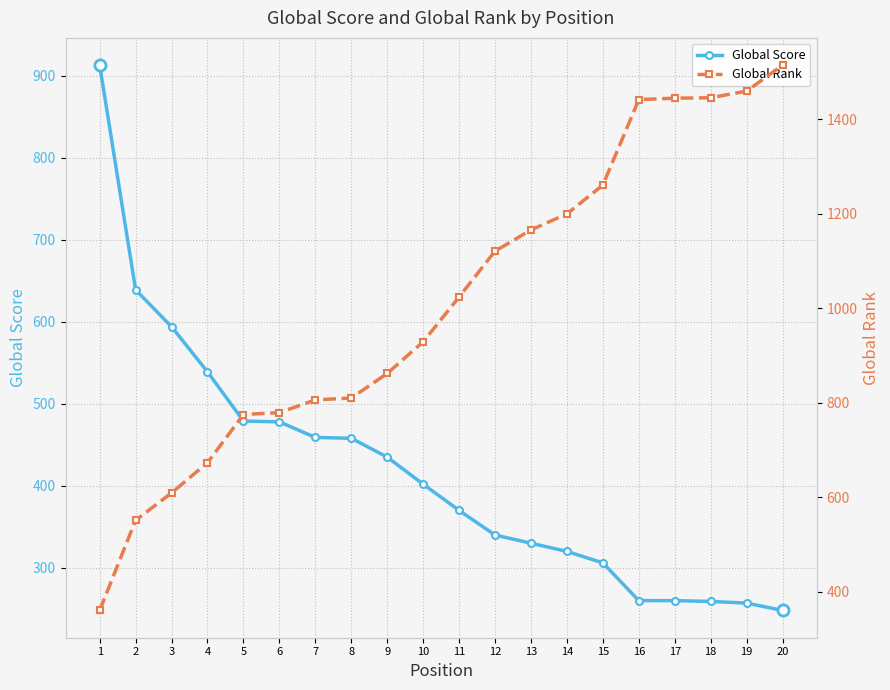

Where does the Global Rank series first go above 1024?

12